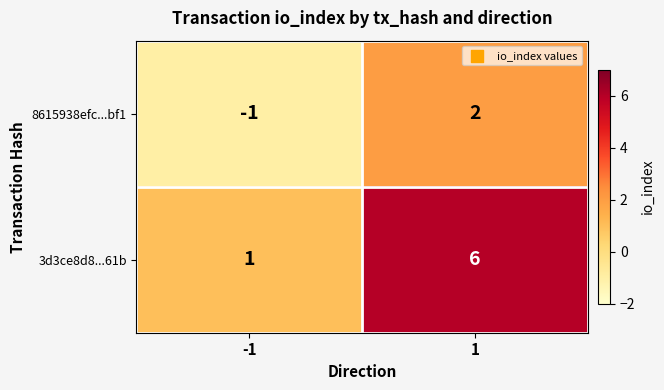

True or false: 8615938efc...bf1 has a value of 2 at 1.

True